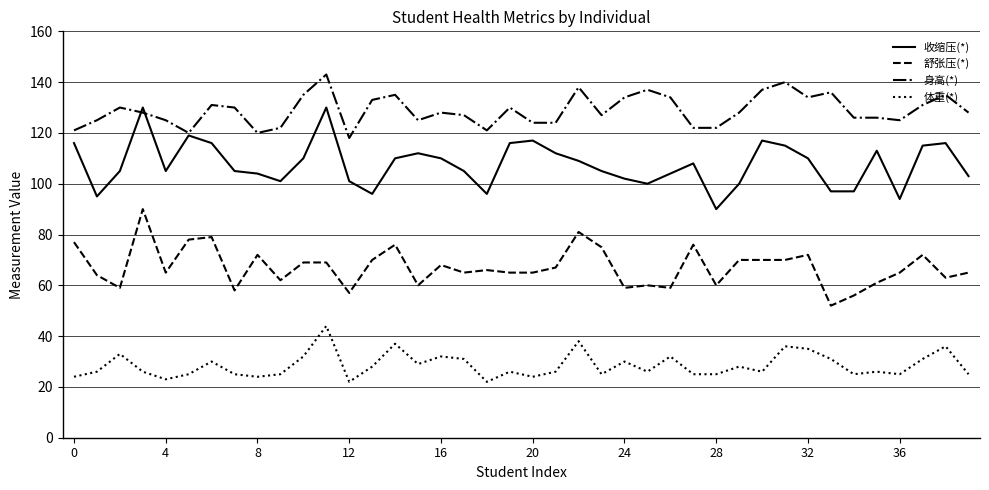

How many lines are shown in the chart?

4